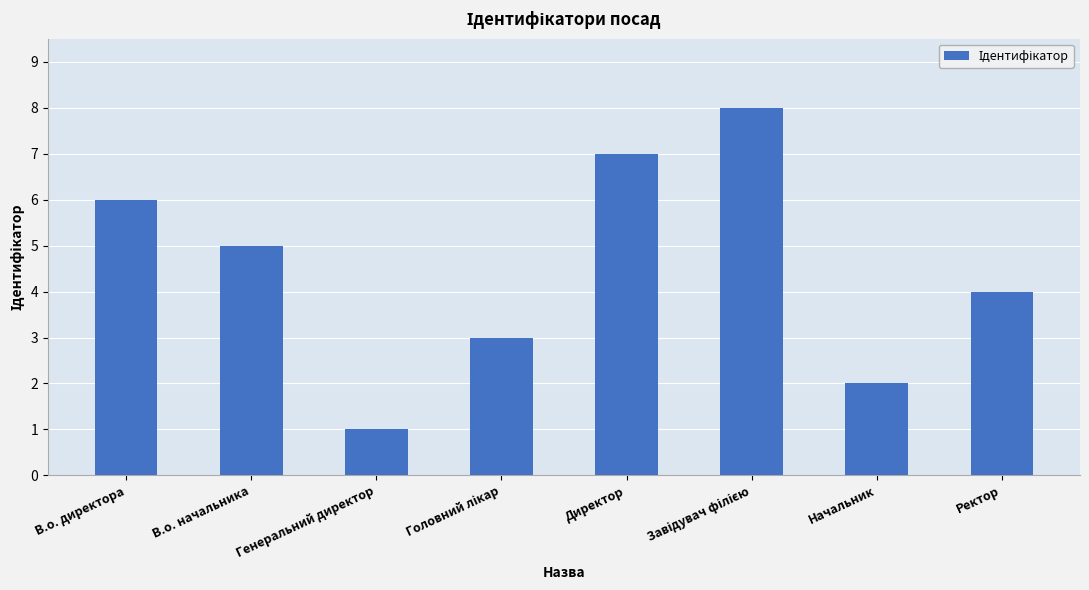

What is the label of the 7th bar from the right?

В.о. начальника